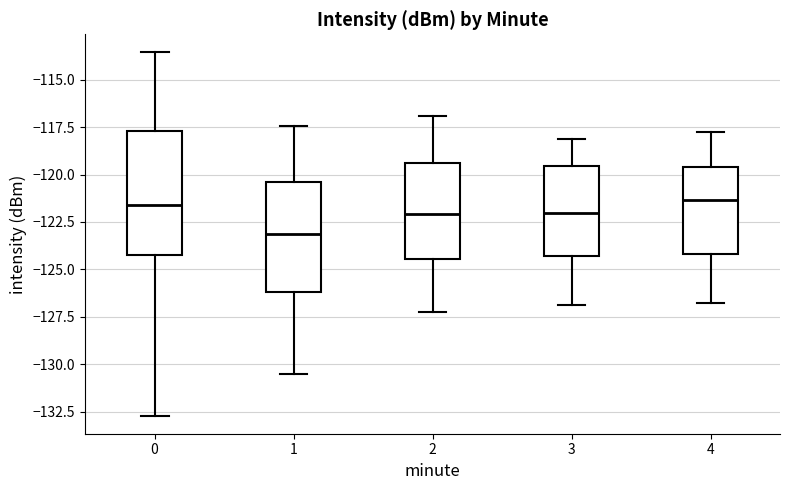

Reading left to right, transcribe this box plot: for each box, give where its median line is, the range the box spans, and where its two whiskers end, as read against the y-axis. The values are not printed on the chart, so give them approximately, as read against the axis.

0: median -121.5, box -124.0 to -117.5, whiskers -132.5 to -113.5
1: median -123.0, box -126.0 to -120.5, whiskers -130.5 to -117.5
2: median -122.0, box -124.5 to -119.5, whiskers -127.0 to -117.0
3: median -122.0, box -124.5 to -119.5, whiskers -127.0 to -118.0
4: median -121.5, box -124.0 to -119.5, whiskers -127.0 to -118.0